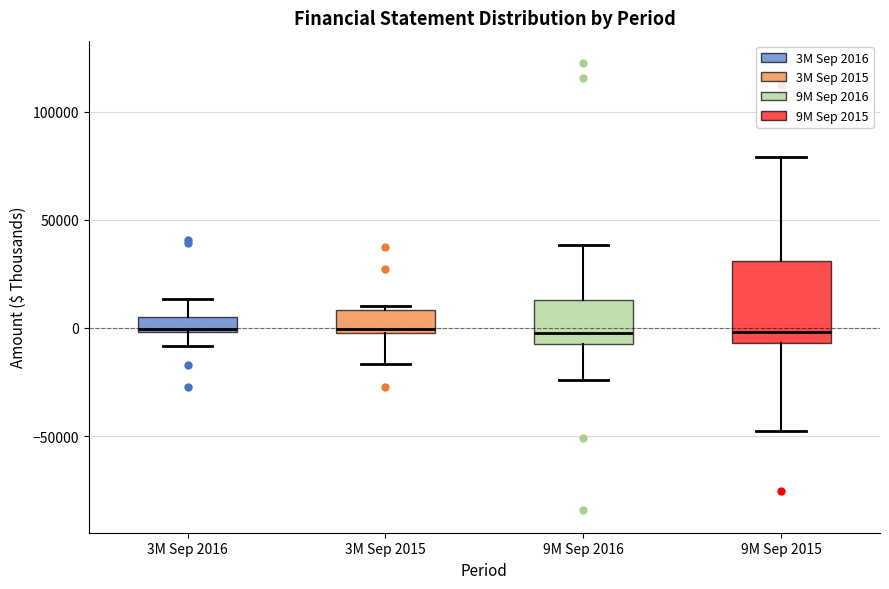

Where does the upper whisker of the box for 9M Sep 2016 end on the y-axis? The values are not printed on the chart, so give them approximately, as read against the axis.

40000